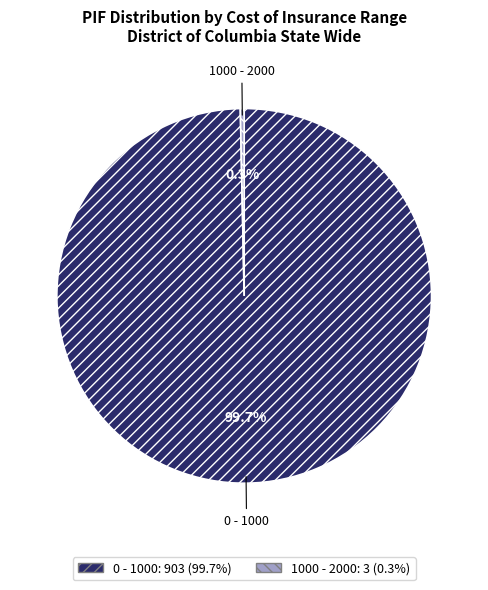

Rank the categories by value from highest to lowest.

0 - 1000, 1000 - 2000